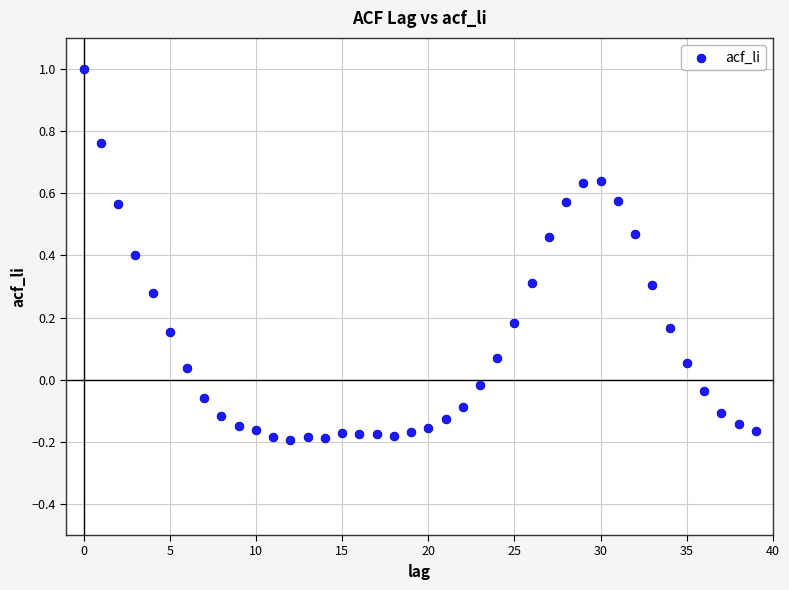

What is the range of Y values (max minus min)?

1.2